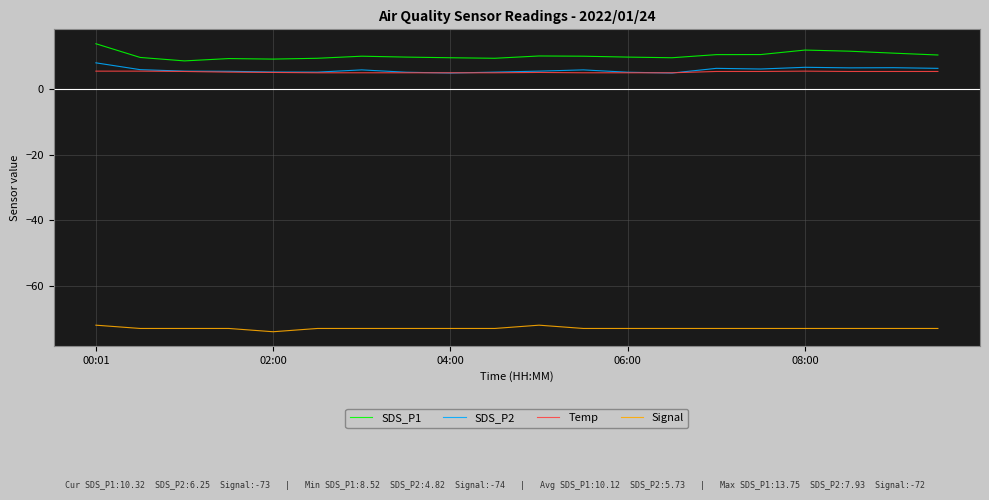

True or false: Signal and SDS_P2 cross at least once.

False